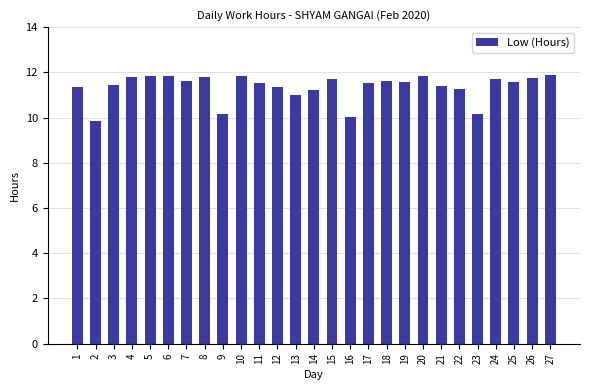

What is the difference between the values at 24 and 6?

0.1